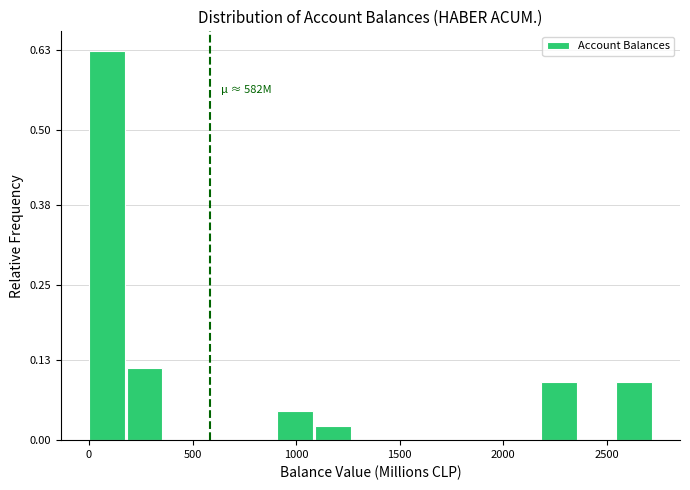

Read against the x-axis, roughly where is the centre of the tallest bar?

100